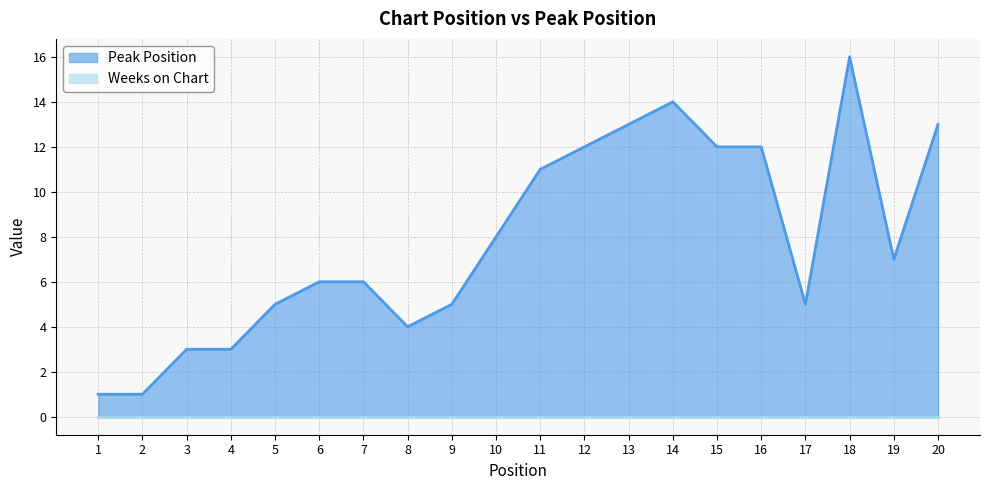

Which category has the lowest value across all series?

1